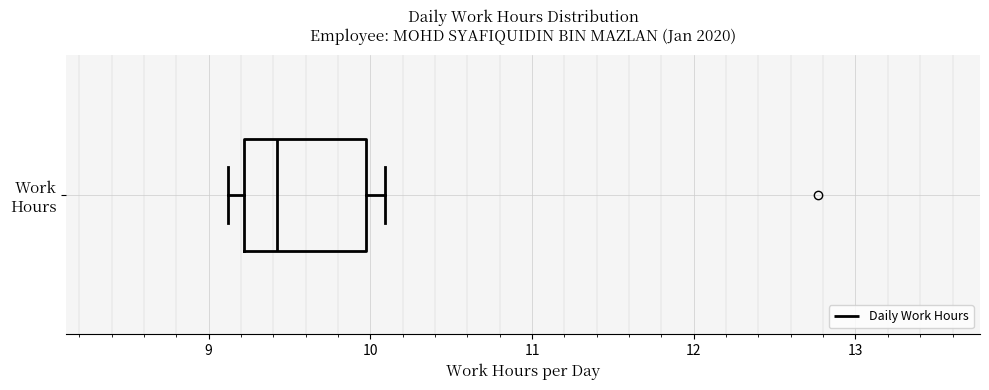

Read this box plot against the x-axis: the position of the median line, the range covered by the box, and the ends of both whiskers. The values are not printed on the chart, so give them approximately, as read against the axis.

median 9.4, box 9.2 to 10.0, whiskers 9.1 to 10.1